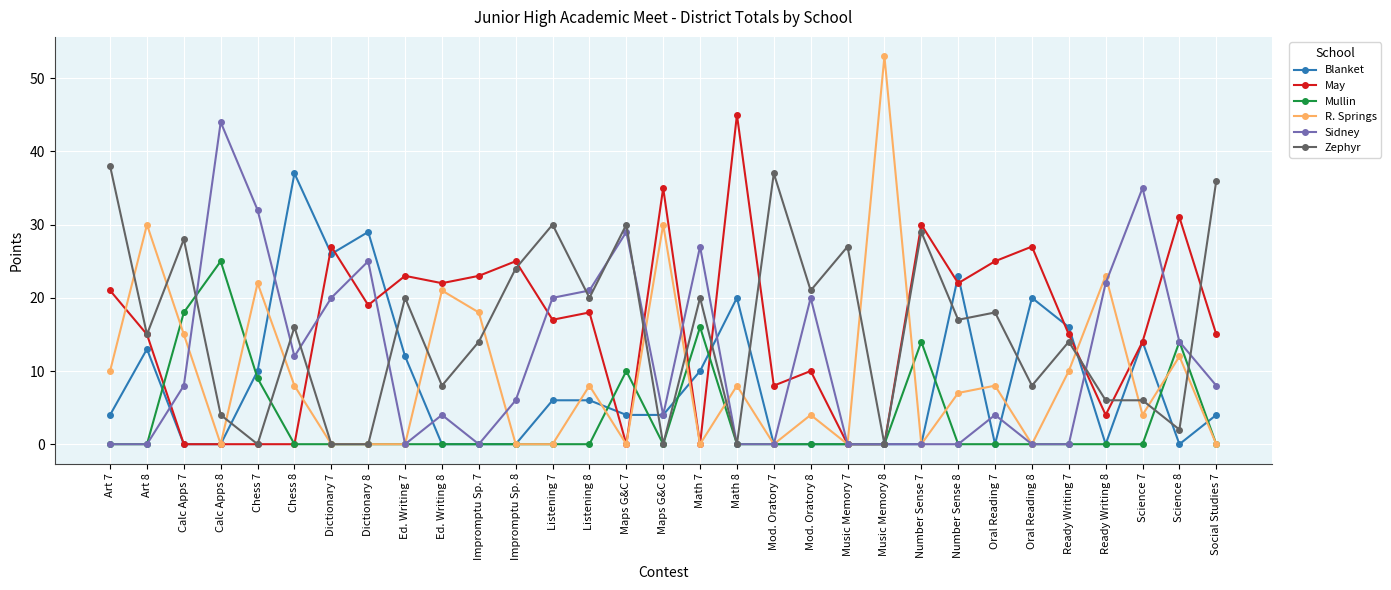

True or false: Sidney has more than 0 points higher than both neighbors.

True